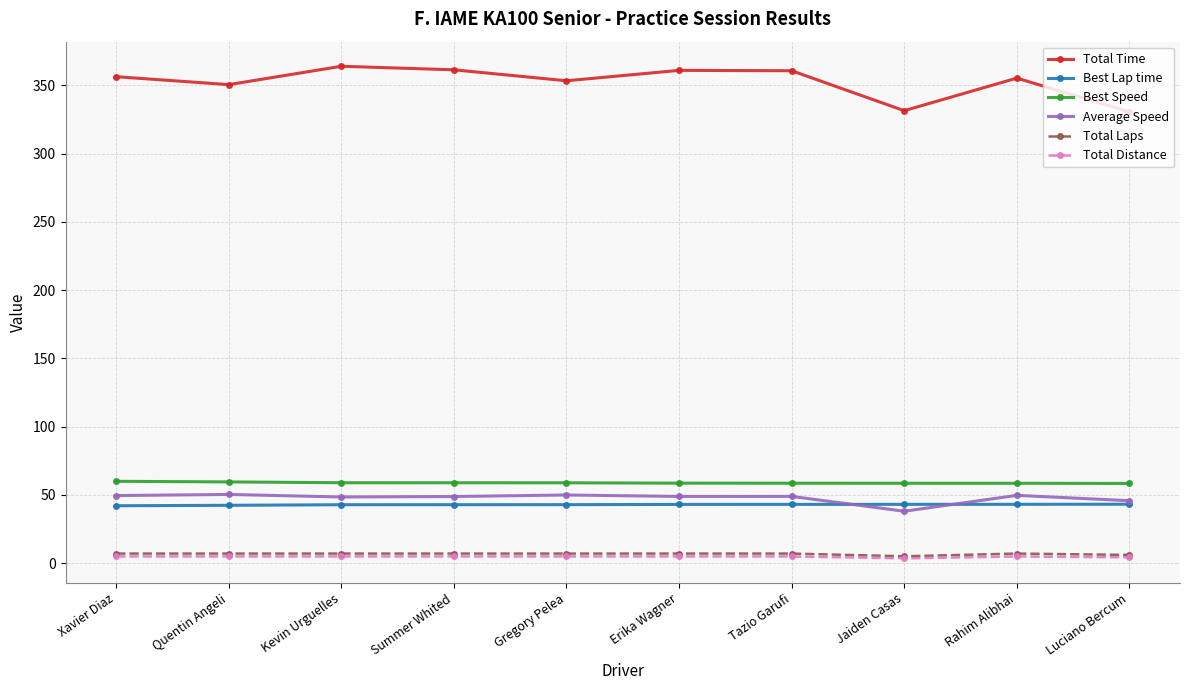

What is the spread (max minus min) of values at Rahim Alibhai?

350.5